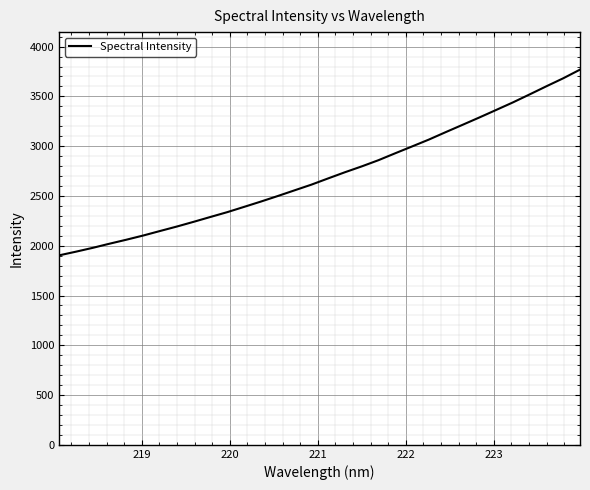

What is the greatest value displayed?

3768.8